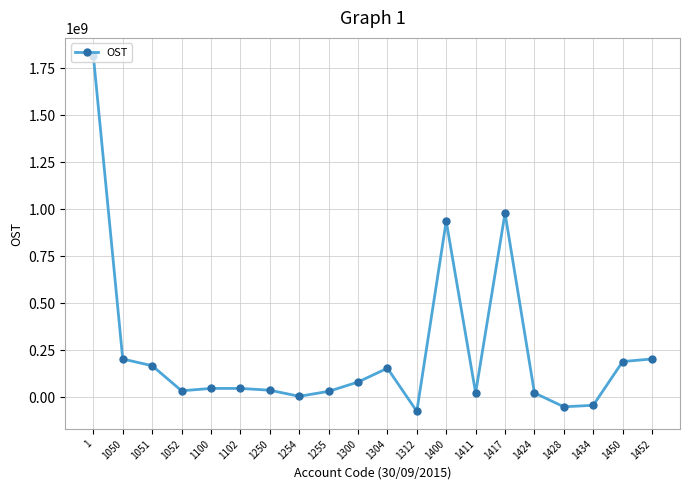

How many data points are less than 48121013?

9